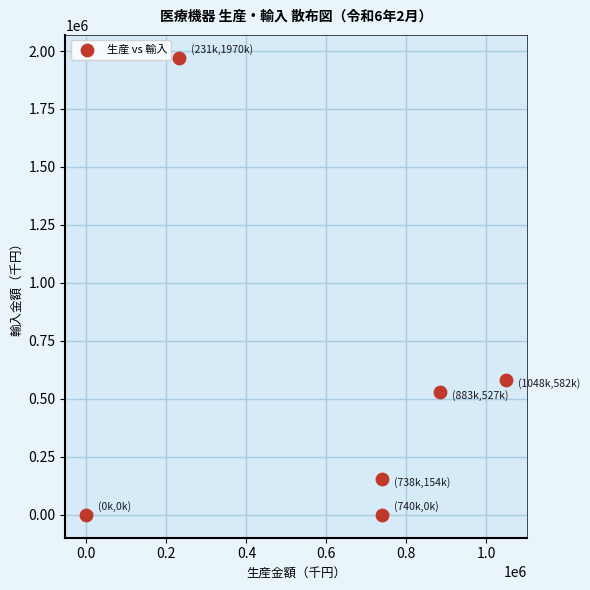

What is the average Y value?

539288